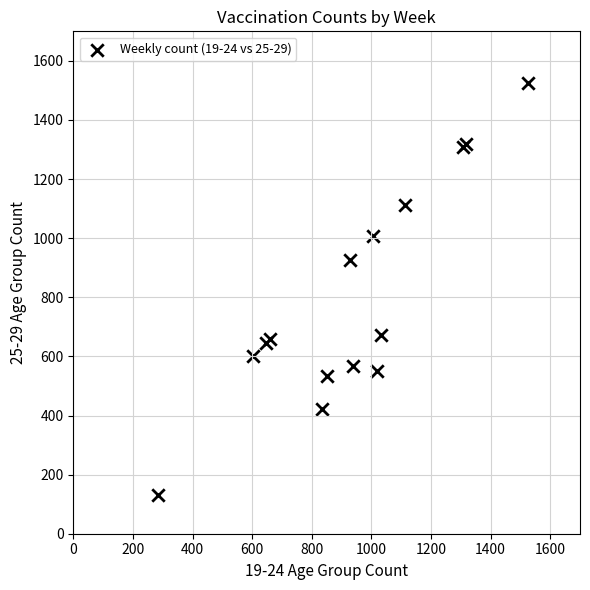

What Y value in the scatter plot is closest to 827?

927